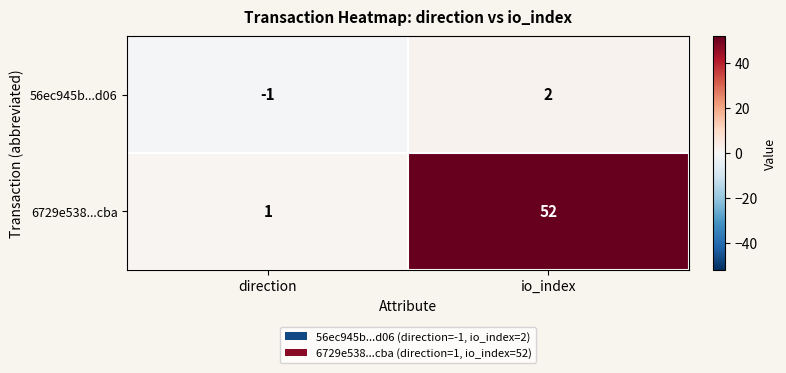

What is the difference between the 56ec945b...d06 values at io_index and direction?

3